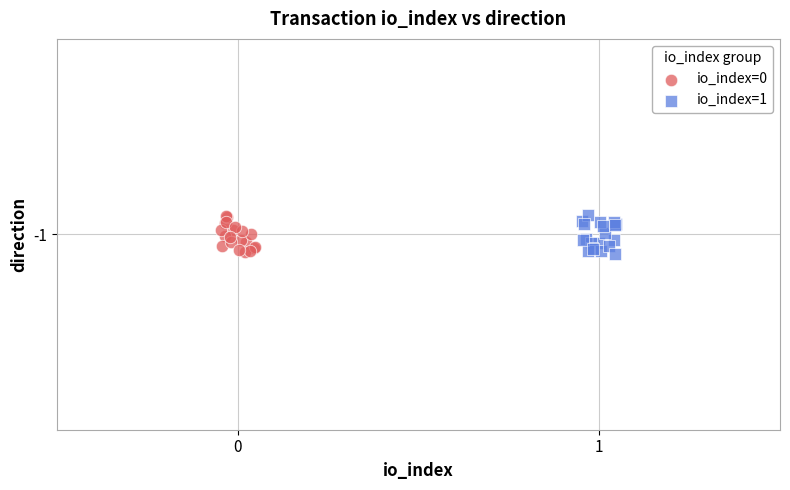

What are all the series names shown in the legend?

io_index=0, io_index=1